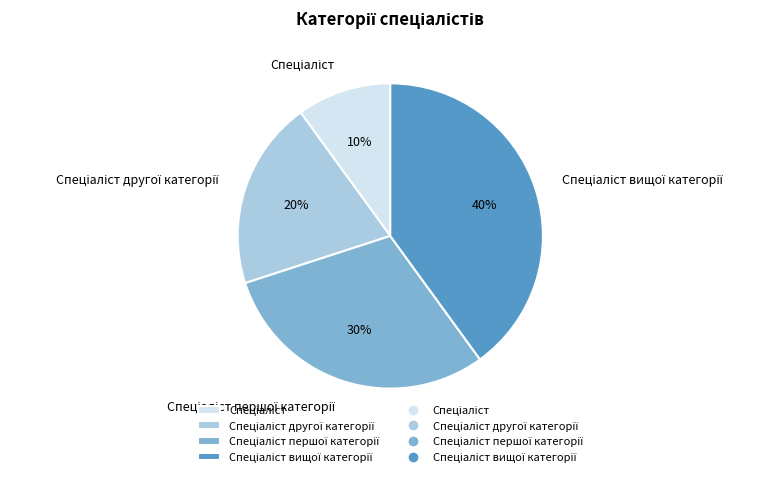

Is there any slice that represents more than half of the pie?

No